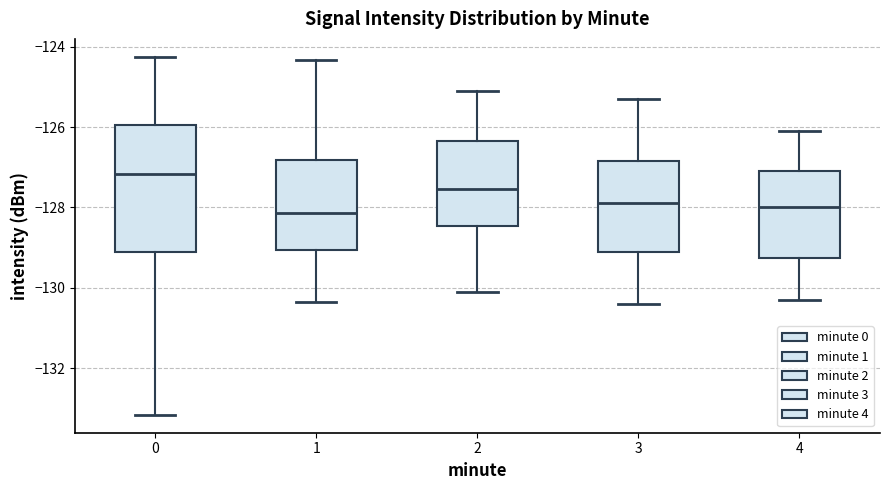

Where is the upper edge of the box at x = 4 on the y-axis? The values are not printed on the chart, so give them approximately, as read against the axis.

-127.0